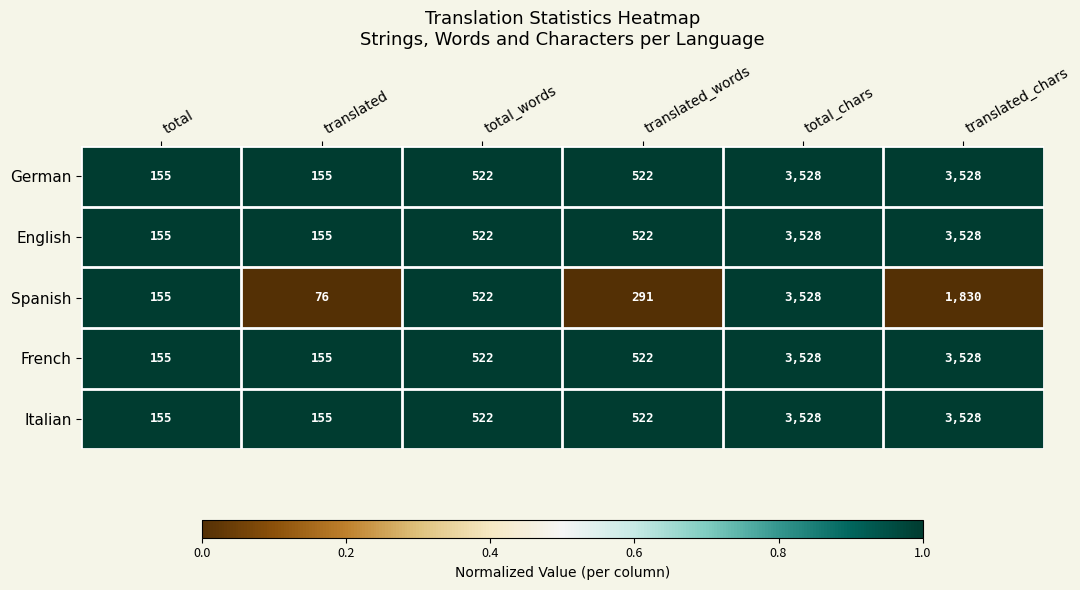

What is the sum of the Italian values at total_chars and translated_chars?

7056